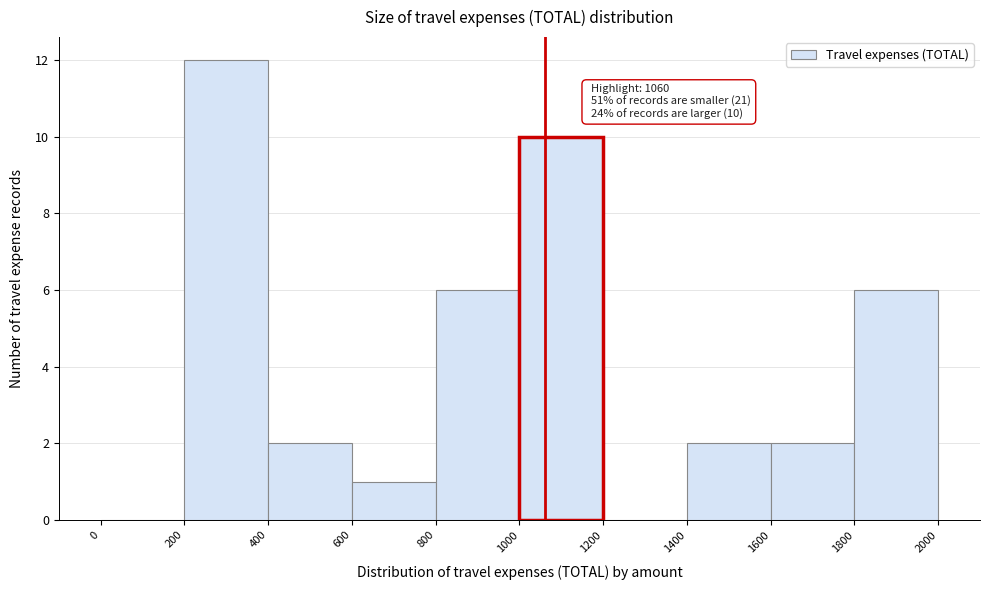

Which range on the x-axis has the tallest bar?

200 to 400